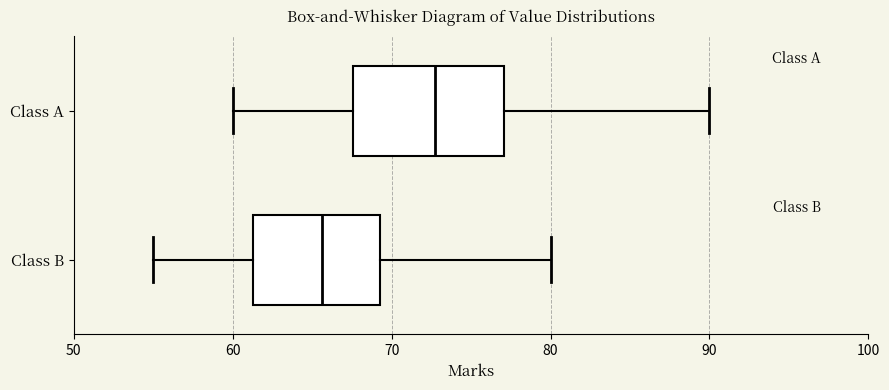

Reading bottom to top, transcribe this box plot: for each box, give where its median line is, the range the box spans, and where its two whiskers end, as read against the x-axis. The values are not printed on the chart, so give them approximately, as read against the axis.

Class B: median 66, box 61 to 69, whiskers 55 to 80
Class A: median 73, box 68 to 77, whiskers 60 to 90